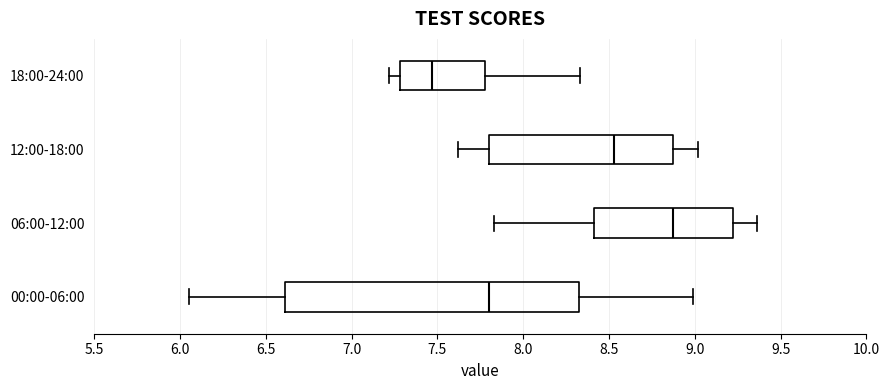

Where is the left edge of the box for 12:00-18:00 on the x-axis? The values are not printed on the chart, so give them approximately, as read against the axis.

7.80